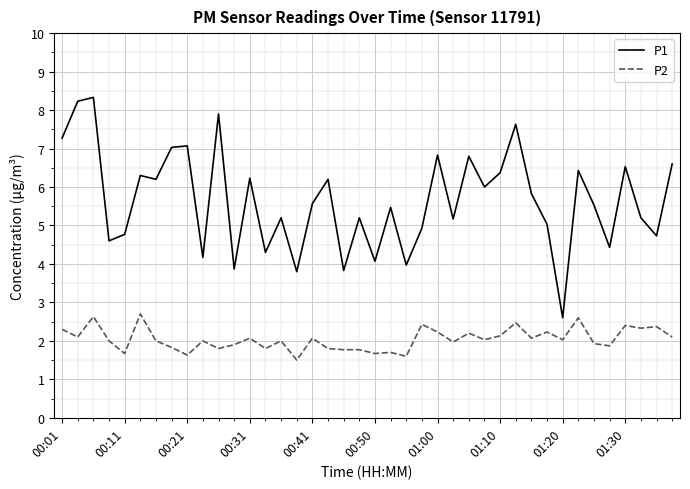

List the series in order of their overall mean, highest first.

P1, P2